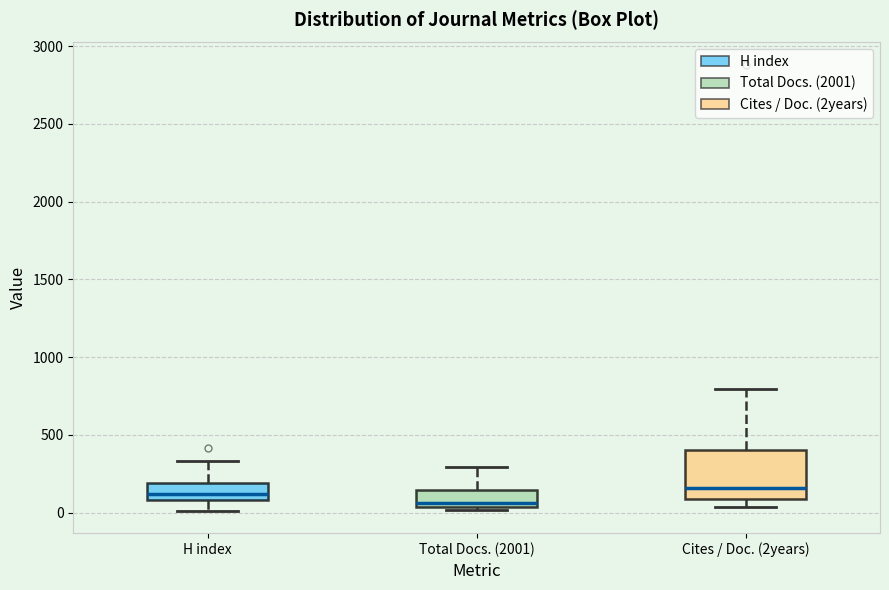

Which box is the tallest, from its lower edge to its upper edge?

Cites / Doc. (2years)